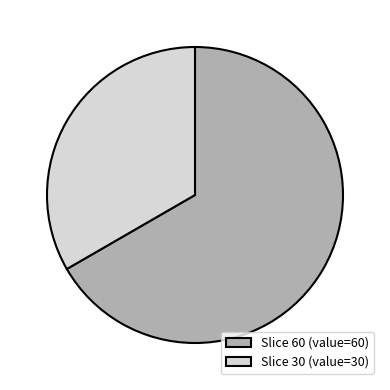

Is the sum of Slice 60 (value=60) and Slice 30 (value=30) greater than half?

Yes